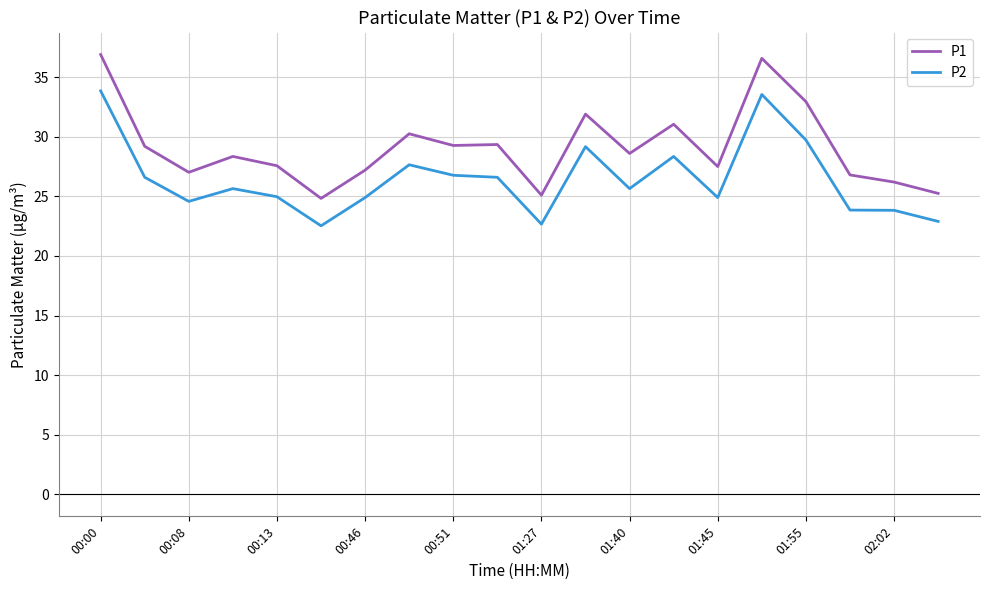

List the series in order of their peak value, lowest first.

P2, P1